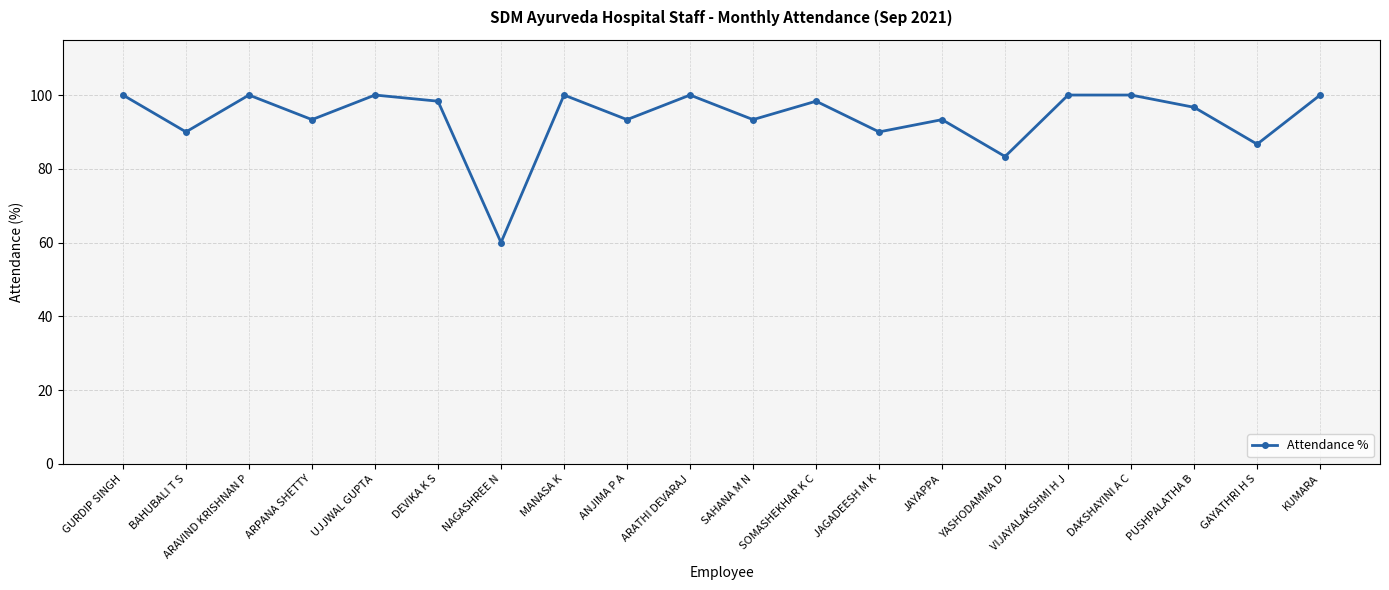

Read the value at PUSHPALATHA B.

96.7